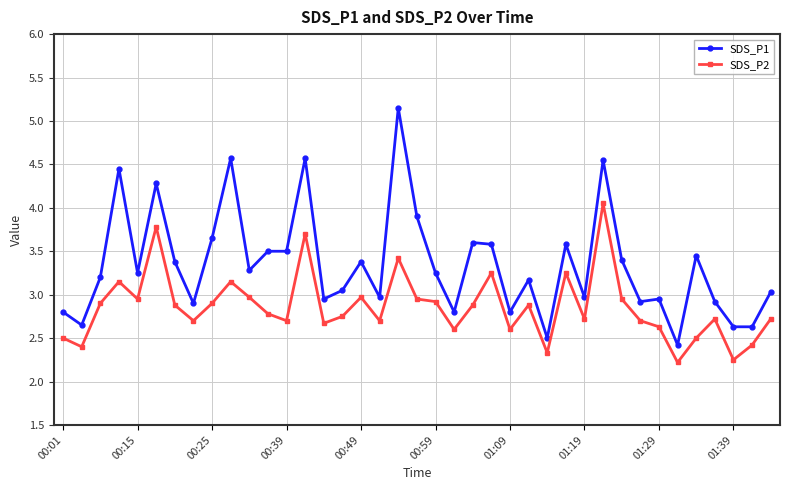

What is the sum of all SDS_P1 values?

130.5